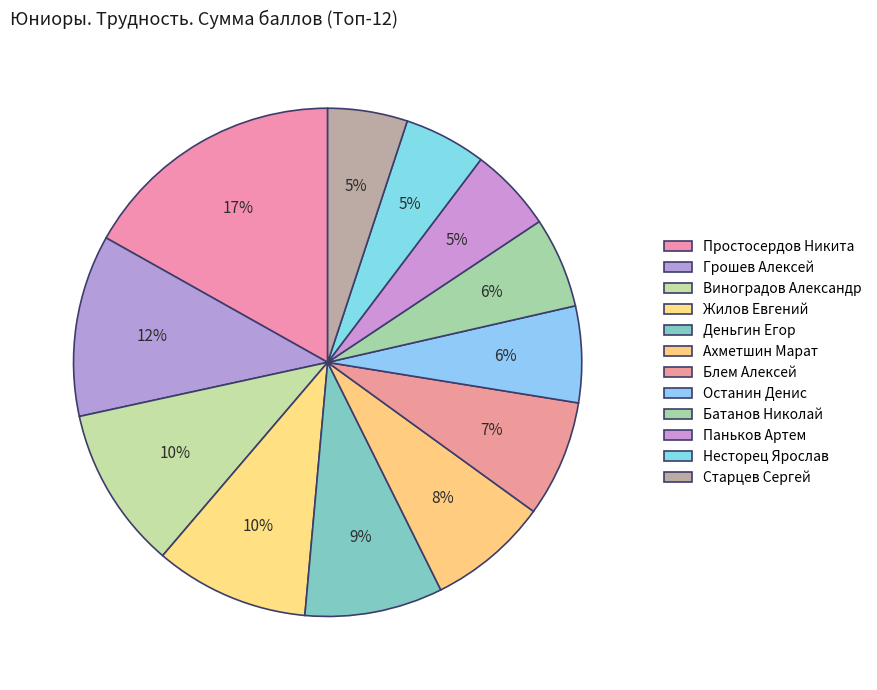

Is it true that Паньков Артем is 18% of the pie?

False